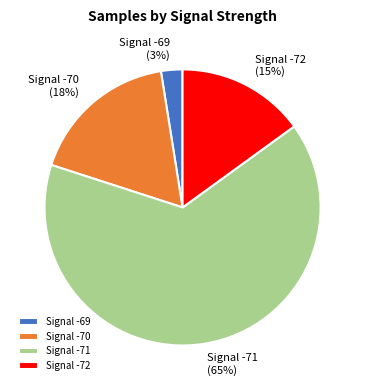

Which category has the smallest portion of the pie?

Signal -69